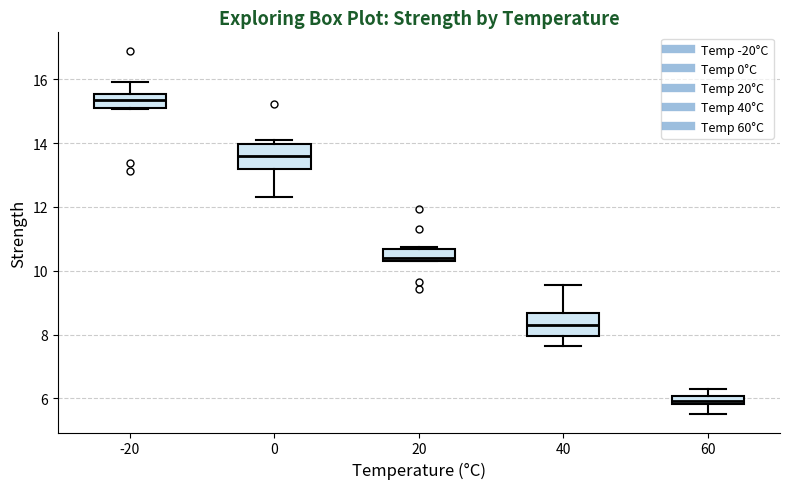

Where does the lower whisker of the box at x = 40 end on the y-axis? The values are not printed on the chart, so give them approximately, as read against the axis.

7.6